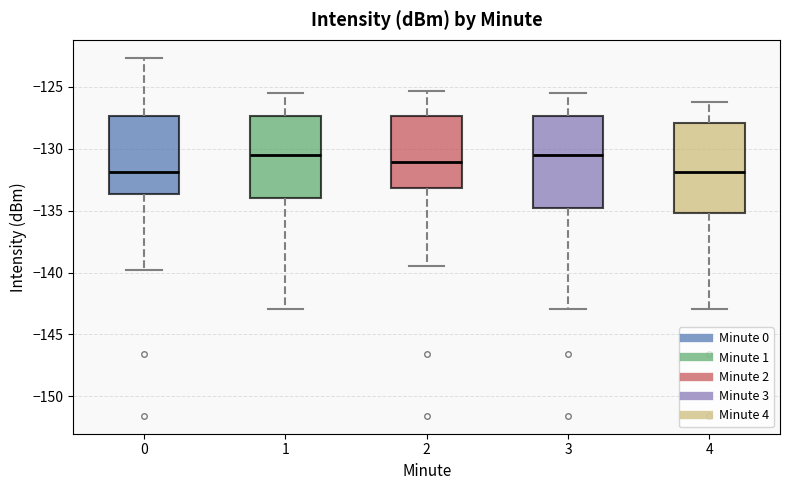

Reading left to right, transcribe this box plot: for each box, give where its median line is, the range the box spans, and where its two whiskers end, as read against the y-axis. The values are not printed on the chart, so give them approximately, as read against the axis.

0: median -132.0, box -133.5 to -127.5, whiskers -140.0 to -122.5
1: median -130.5, box -134.0 to -127.5, whiskers -143.0 to -125.5
2: median -131.0, box -133.0 to -127.5, whiskers -139.5 to -125.5
3: median -130.5, box -135.0 to -127.5, whiskers -143.0 to -125.5
4: median -132.0, box -135.0 to -128.0, whiskers -143.0 to -126.0